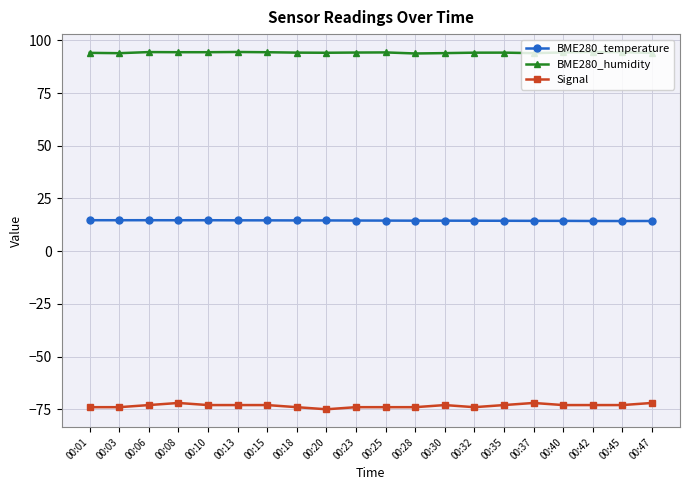

Read the BME280_humidity value at 00:37.

93.9